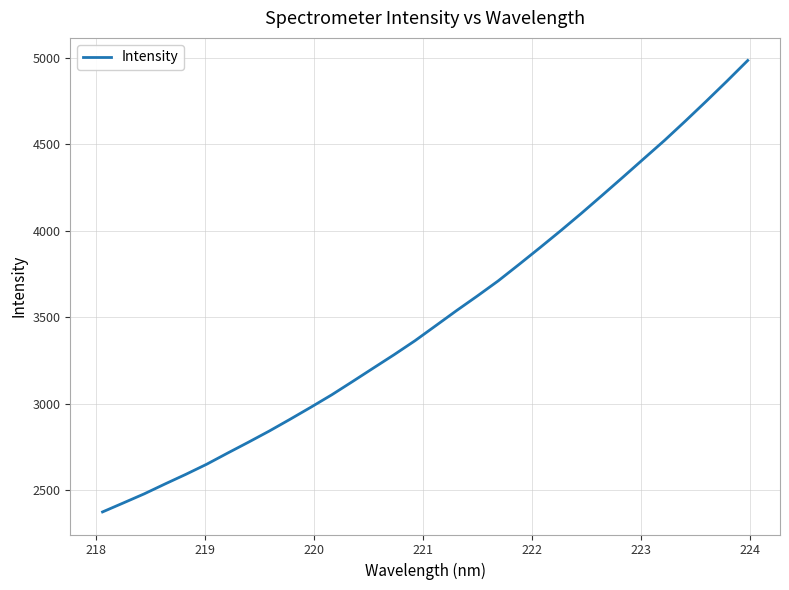

What is the greatest value displayed?

4984.9